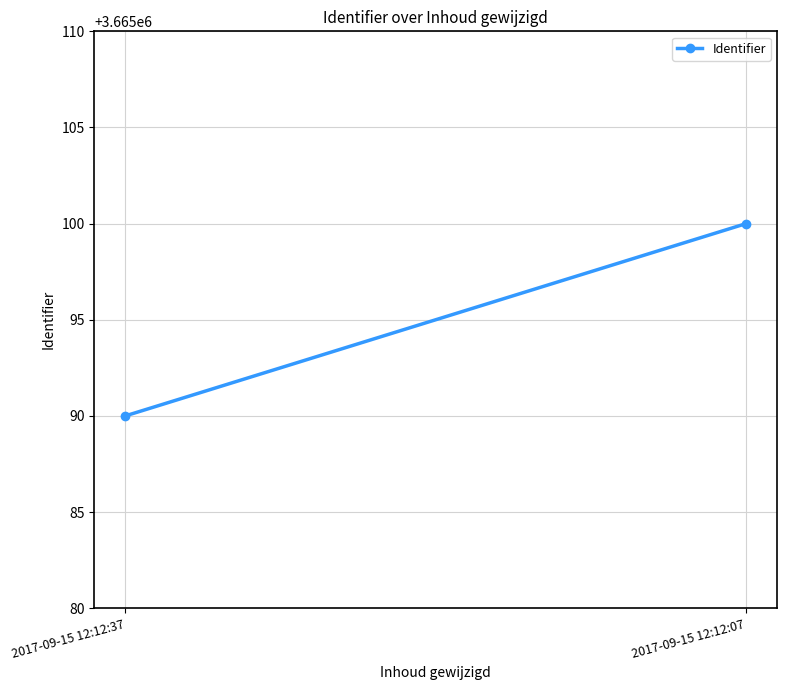

Is it true that the value at 2017-09-15 12:12:07 is 6197878?

False